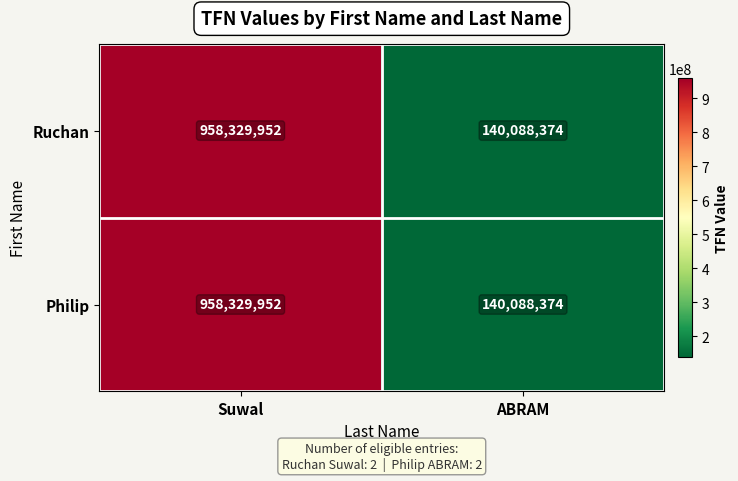

What is the maximum value shown in the chart?

958329952